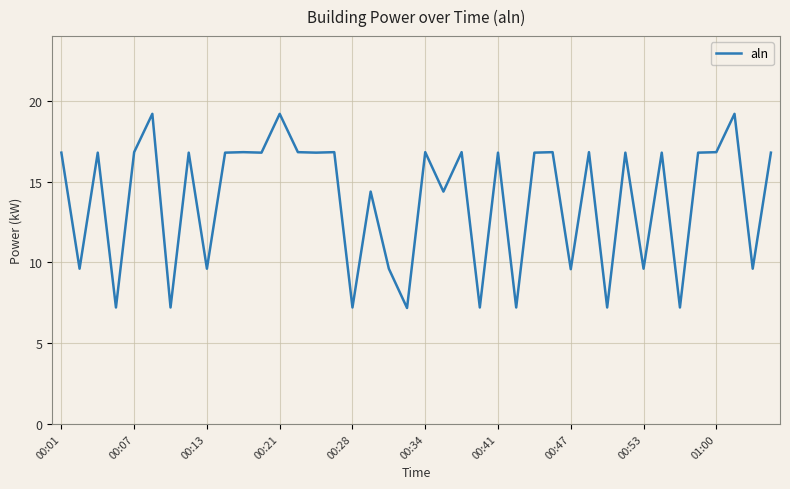

What is the smallest value displayed?

7.2